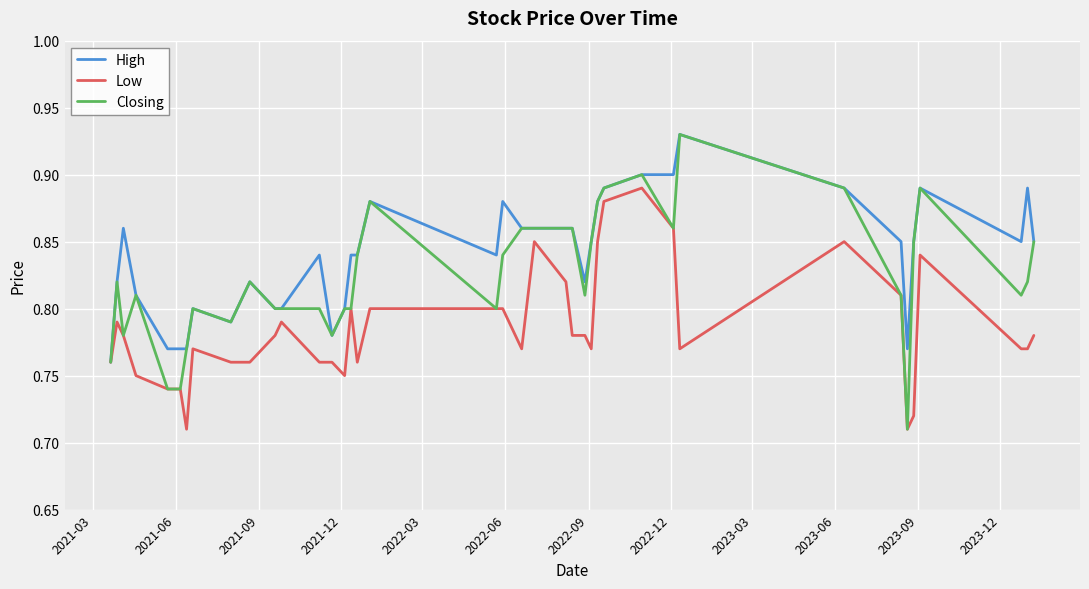

List the series in order of their overall mean, highest first.

High, Closing, Low